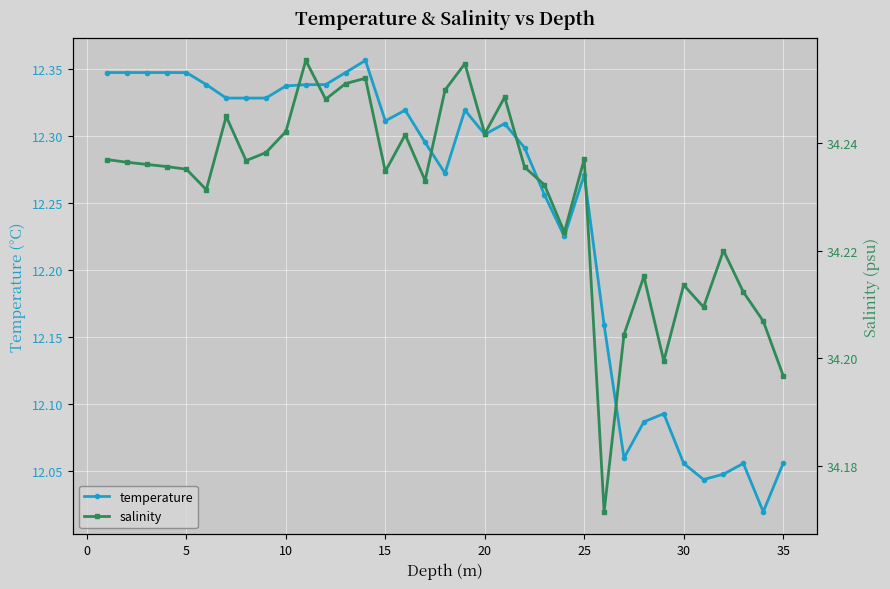

Rank the series by their average value, from lowest to highest.

temperature, salinity